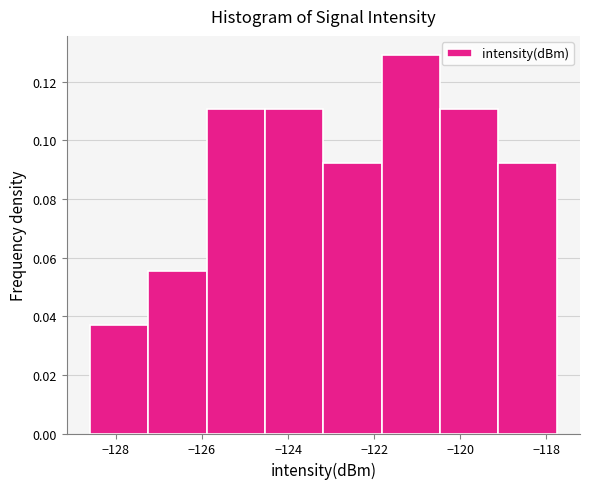

Over which range of the x-axis is the bar tallest?

-121.8 to -120.4